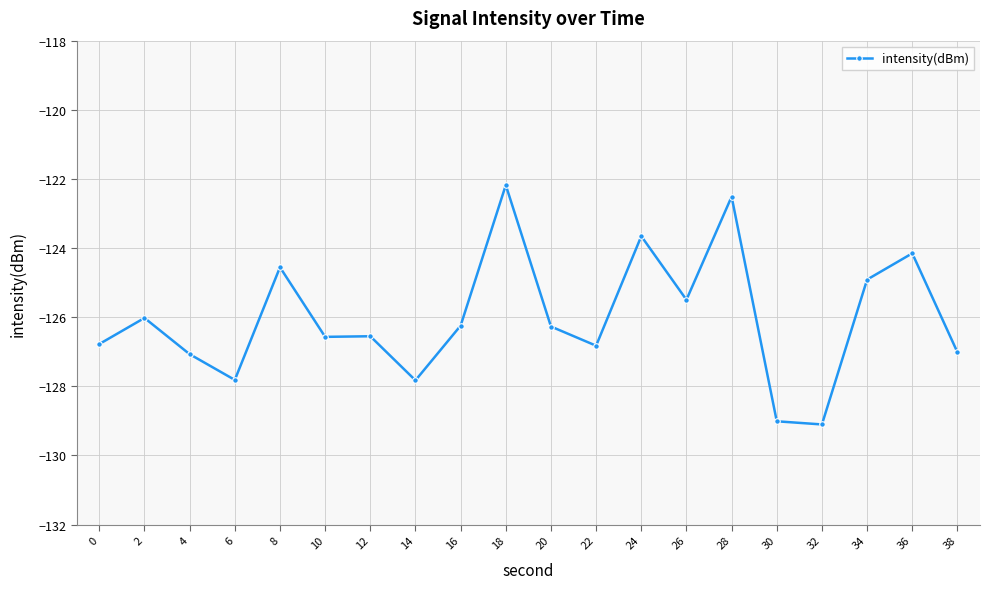

How many lines are shown in the chart?

1